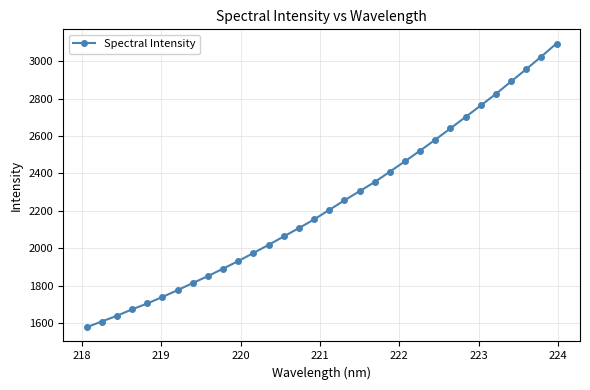

What is the sum of all values?

71526.6